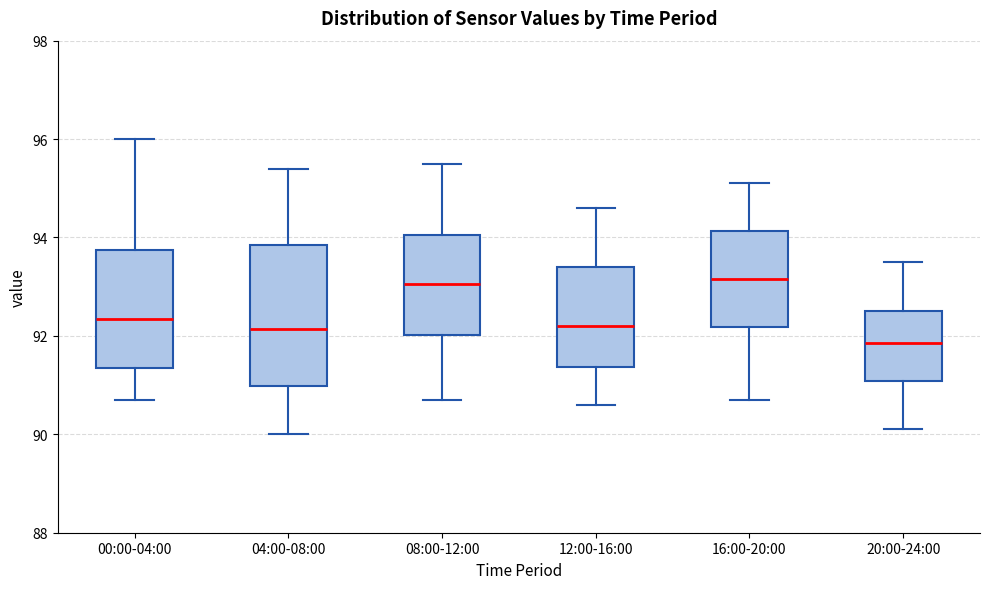

Where does the lower whisker of the box for 04:00-08:00 end on the y-axis? The values are not printed on the chart, so give them approximately, as read against the axis.

90.0